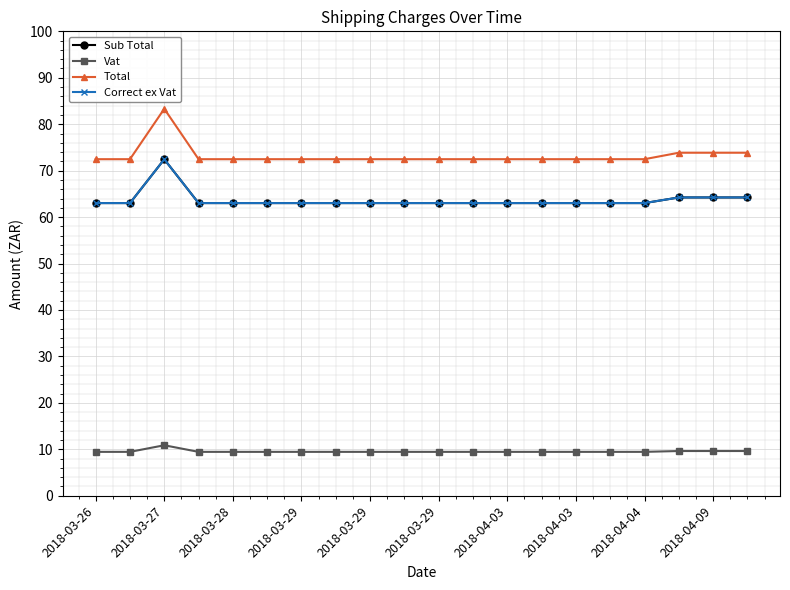

Does the chart have visible grid lines?

Yes